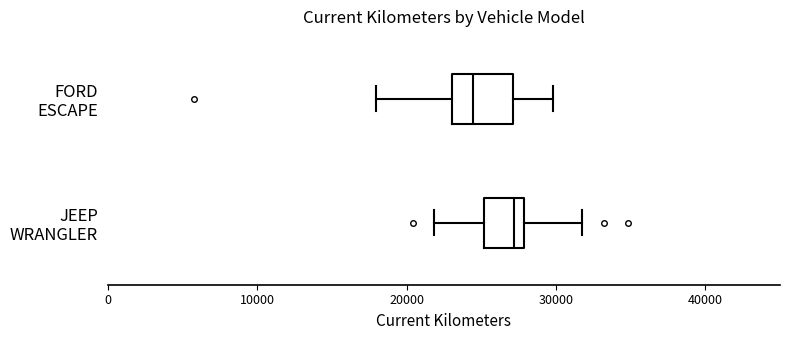

Which box is the widest, from its left edge to its right edge?

FORD ESCAPE